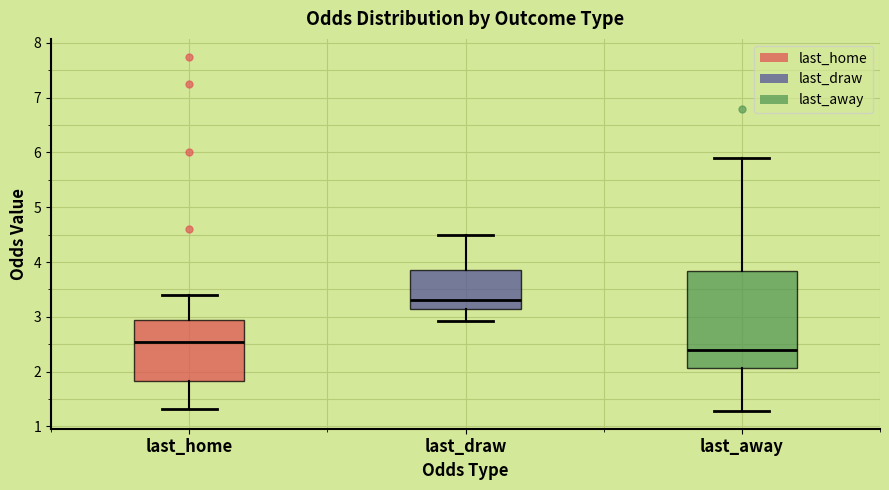

Reading left to right, read every box against the y-axis: the position of its median line, the range the box covers, and the ends of its whiskers. The values are not printed on the chart, so give them approximately, as read against the axis.

last_home: median 2.5, box 1.8 to 2.9, whiskers 1.3 to 3.4
last_draw: median 3.3, box 3.2 to 3.9, whiskers 2.9 to 4.5
last_away: median 2.4, box 2.1 to 3.8, whiskers 1.3 to 5.9